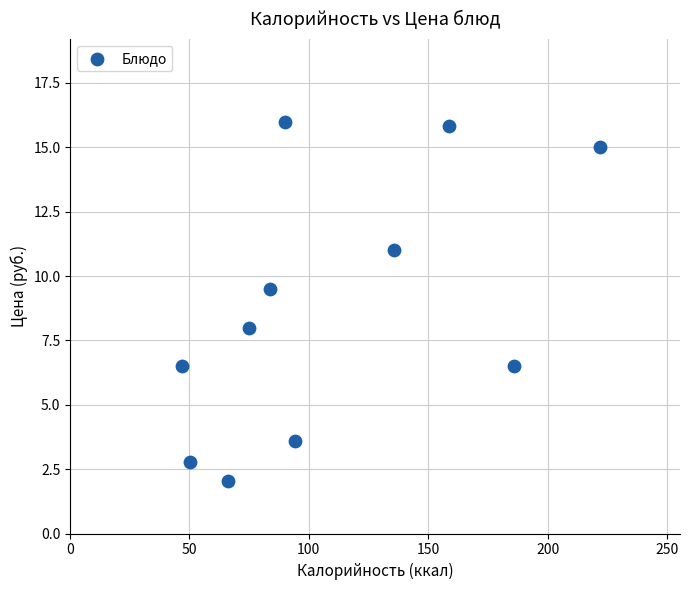

What is the average Y value?

8.8